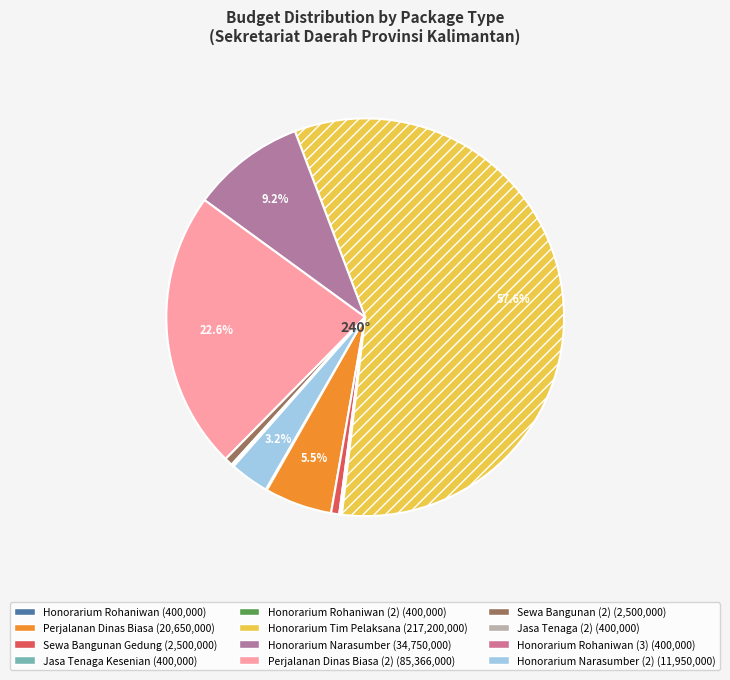

Which slice is the largest?

Honorarium Tim Pelaksana